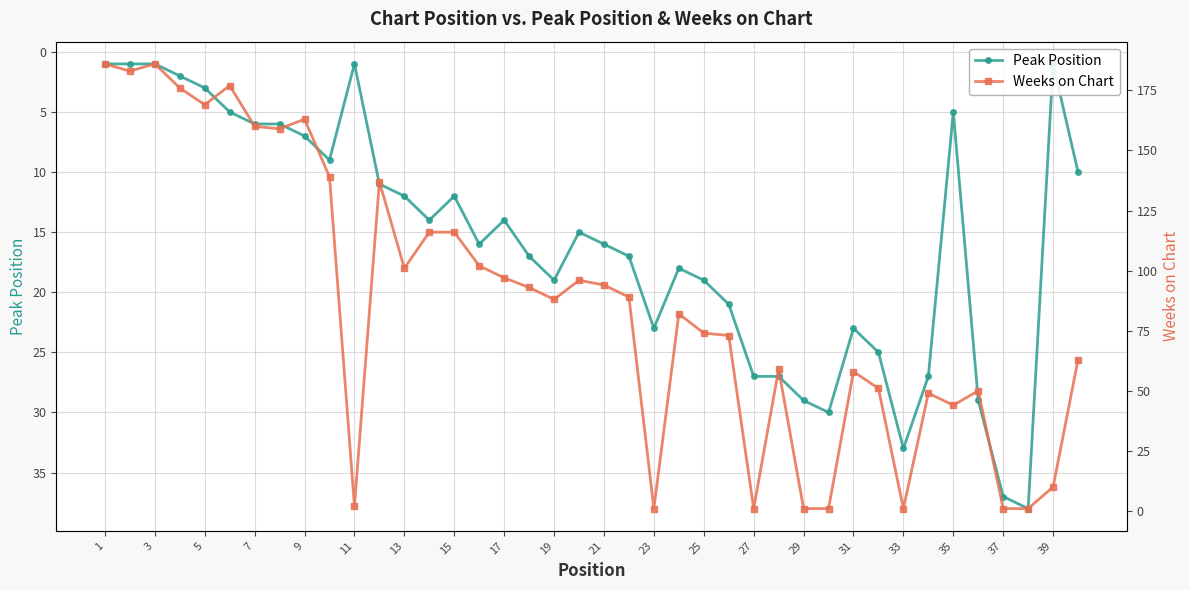

Reading left to right, what are all the values shown in this chart?

Peak Position: 1	1	1	2	3	5	6	6	7	9	1	11	12	14	12	16	14	17	19	15	16	17	23	18	19	21	27	27	29	30	23	25	33	27	5	29	37	38	1	10
Weeks on Chart: 186	183	186	176	169	177	160	159	163	139	2	137	101	116	116	102	97	93	88	96	94	89	1	82	74	73	1	59	1	1	58	51	1	49	44	50	1	1	10	63